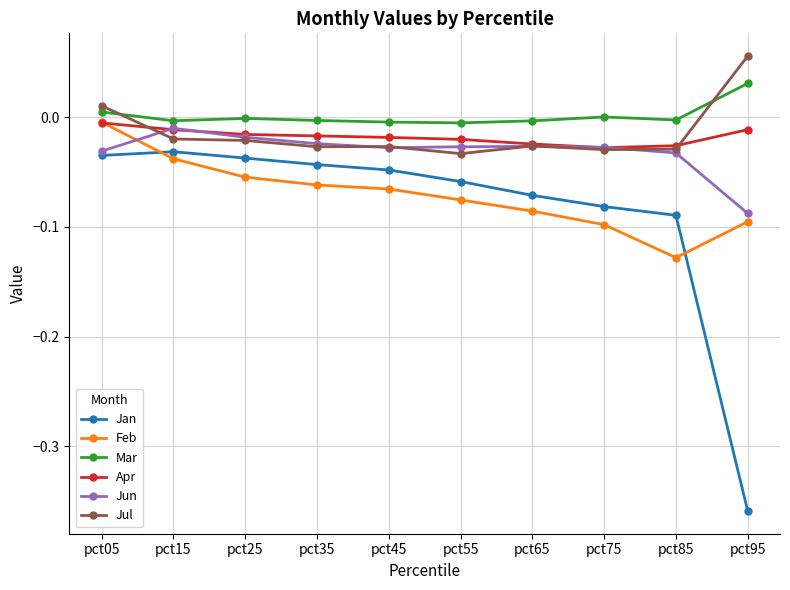

Where do Jun and Jul first cross each other?

pct05 and pct15